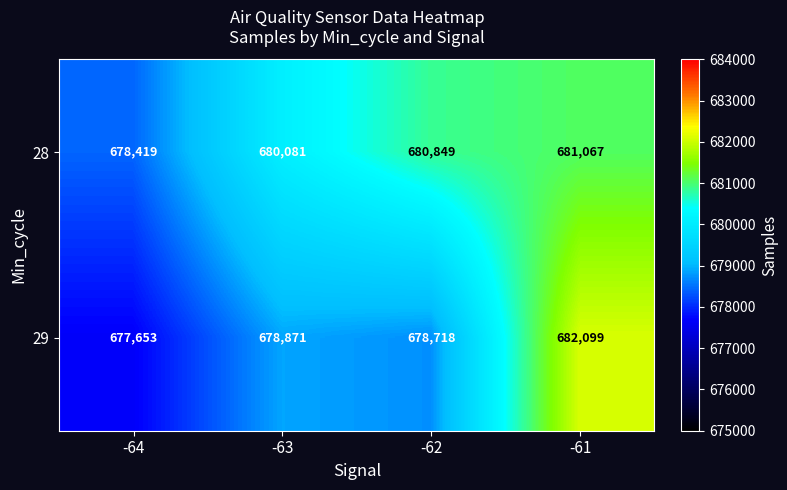

What is the sum of the 29 values at -63 and -61?

1360970